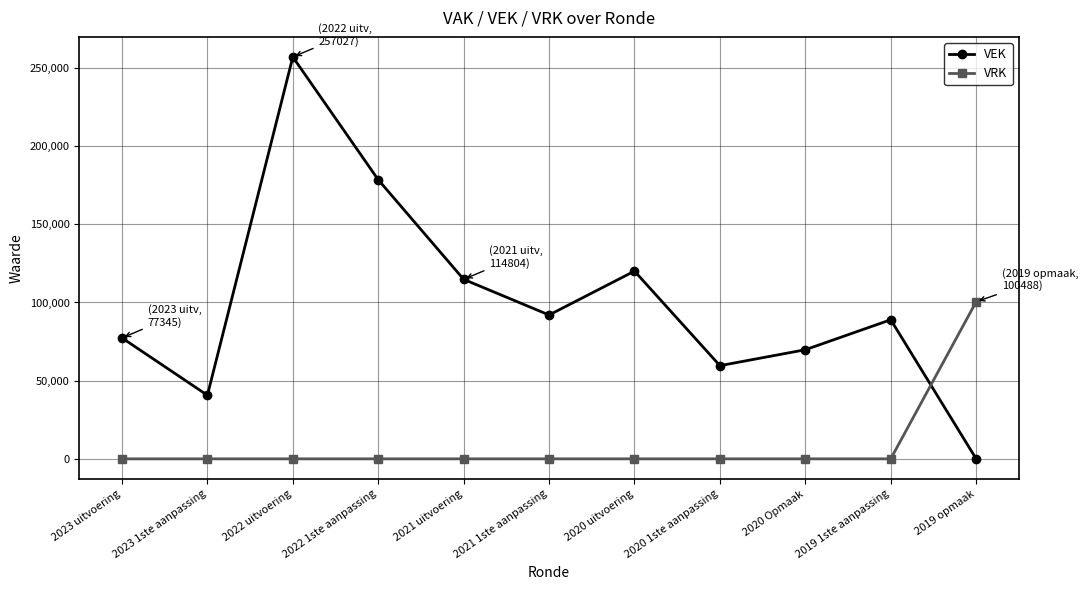

True or false: VEK has more than 0 interior local peaks.

True